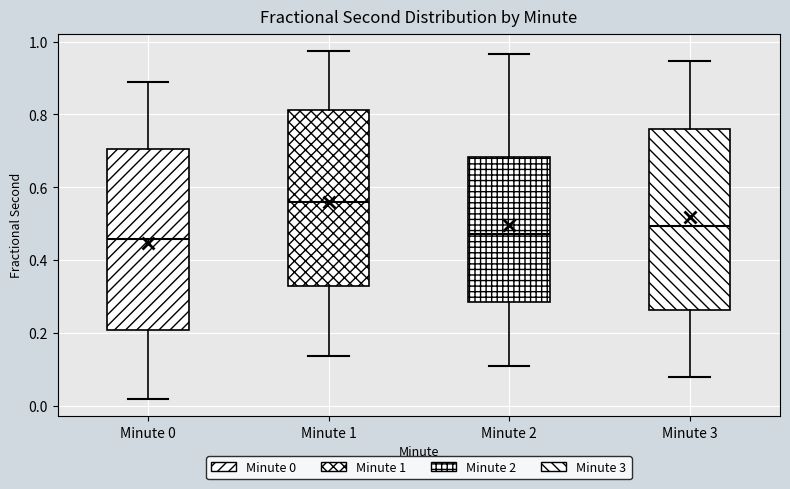

Reading left to right, read every box against the y-axis: the position of its median line, the range the box covers, and the ends of its whiskers. The values are not printed on the chart, so give them approximately, as read against the axis.

Minute 0: median 0.46, box 0.20 to 0.70, whiskers 0.02 to 0.88
Minute 1: median 0.56, box 0.34 to 0.82, whiskers 0.14 to 0.98
Minute 2: median 0.48, box 0.28 to 0.68, whiskers 0.10 to 0.96
Minute 3: median 0.50, box 0.26 to 0.76, whiskers 0.08 to 0.94